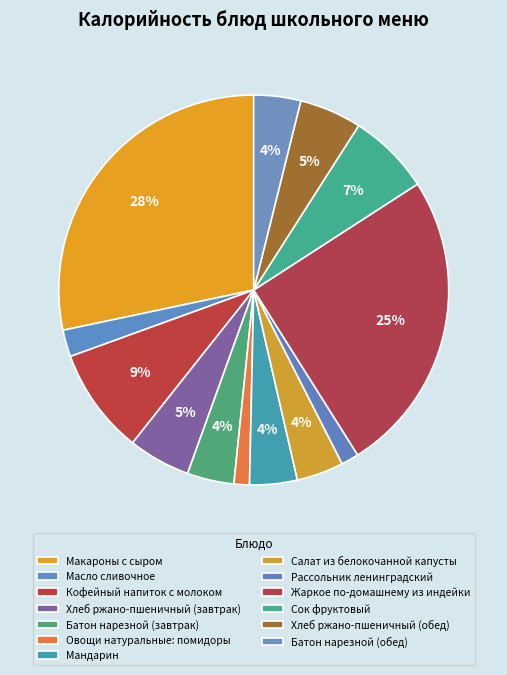

To the nearest percent, what percentage of the pie is Масло сливочное?

2%